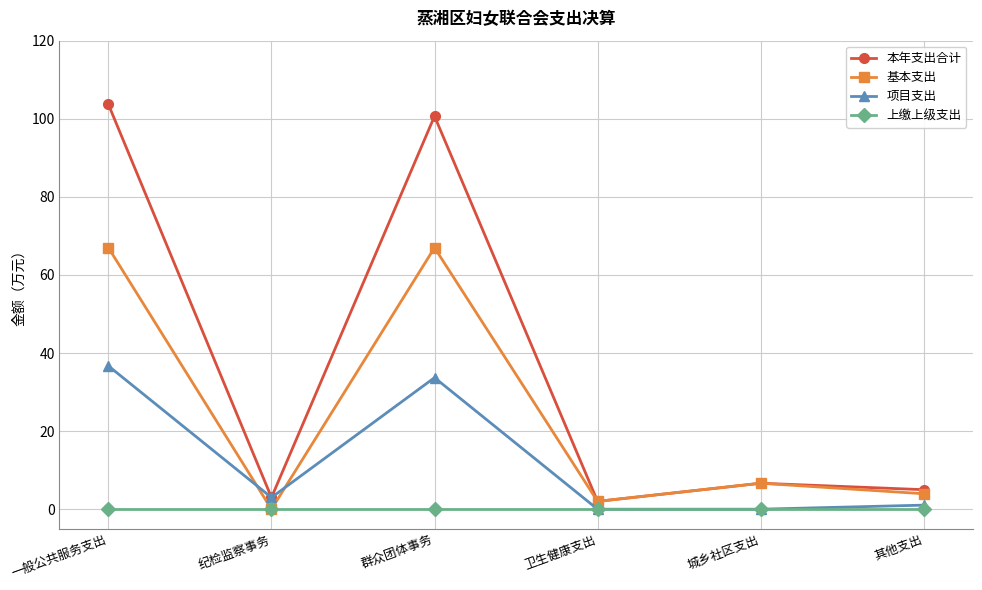

Rank the series at 群众团体事务 from lowest to highest value.

上缴上级支出, 项目支出, 基本支出, 本年支出合计